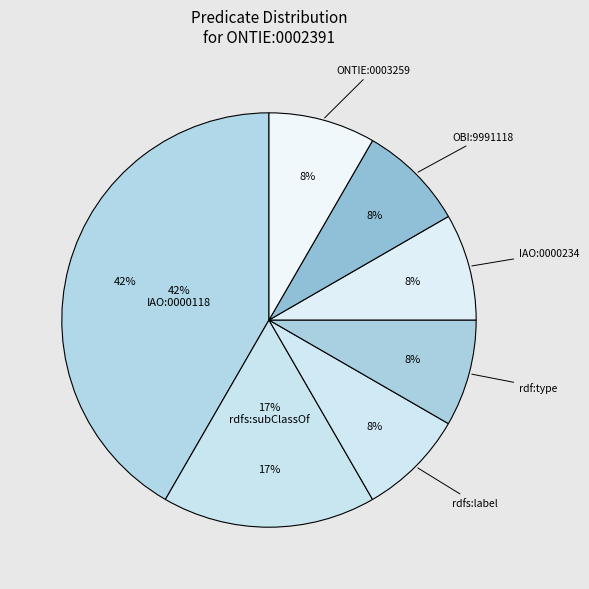

Does IAO:0000234 represent more than half of the total?

No